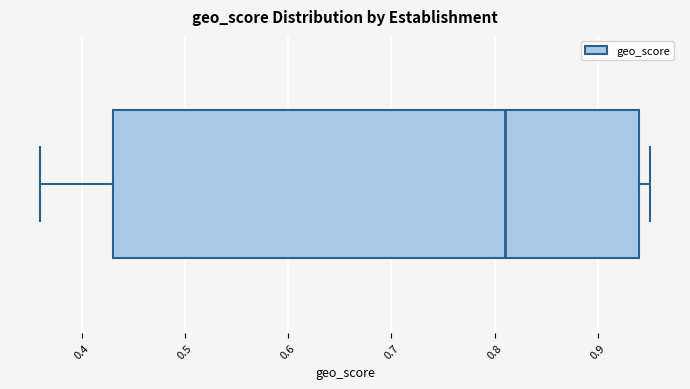

Transcribe this box plot: give where the median line is, the range the box spans, and where the two whiskers end, as read against the x-axis. The values are not printed on the chart, so give them approximately, as read against the axis.

median 0.81, box 0.43 to 0.94, whiskers 0.36 to 0.95